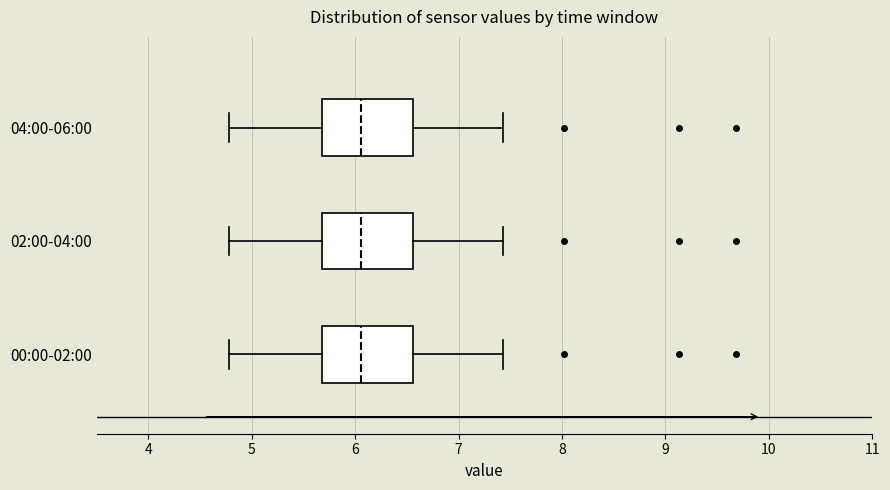

Reading bottom to top, read every box against the x-axis: the position of its median line, the range the box covers, and the ends of its whiskers. The values are not printed on the chart, so give them approximately, as read against the axis.

00:00-02:00: median 6.1, box 5.7 to 6.6, whiskers 4.8 to 7.4
02:00-04:00: median 6.1, box 5.7 to 6.6, whiskers 4.8 to 7.4
04:00-06:00: median 6.1, box 5.7 to 6.6, whiskers 4.8 to 7.4